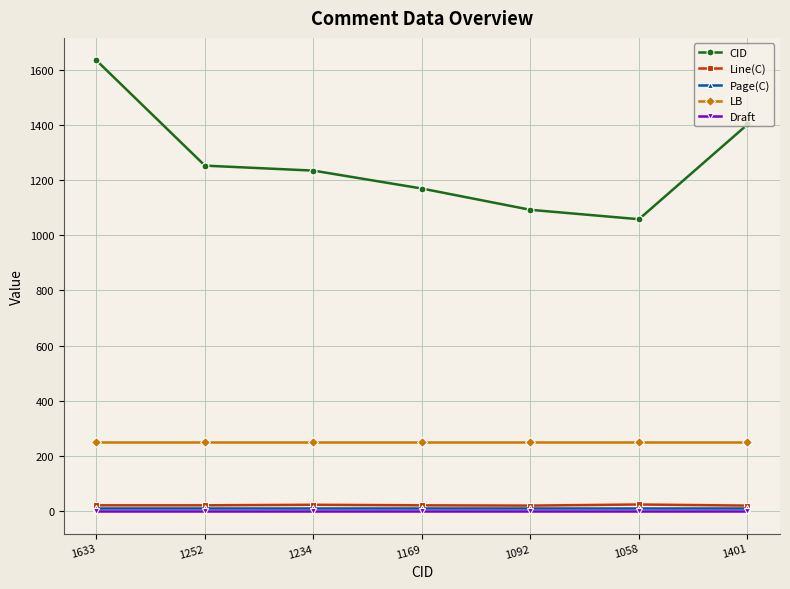

The CID series shows 434 at 1234. True or false?

False